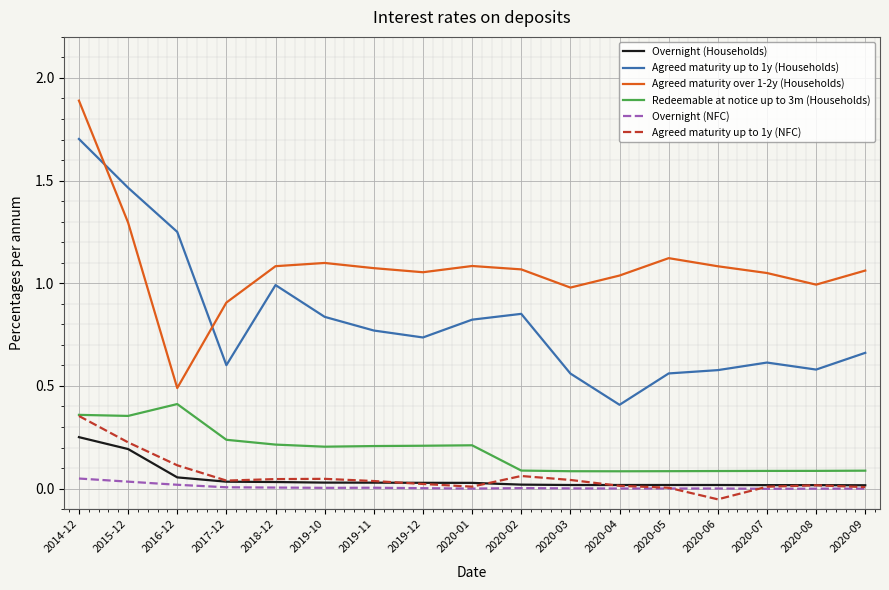

True or false: Redeemable at notice up to 3m (Households) has a value of 0.0 at 2020-02.

False